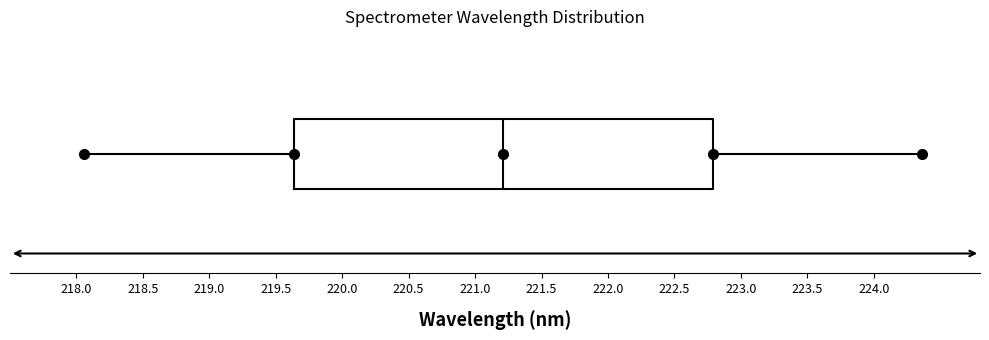

Where does the right whisker of the box end on the x-axis? The values are not printed on the chart, so give them approximately, as read against the axis.

224.35